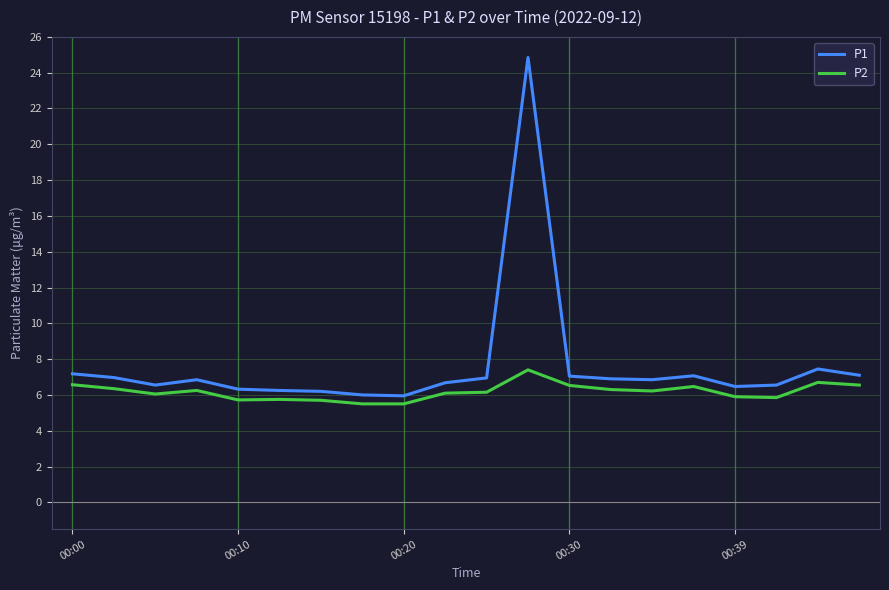

In P1, how many points are lower than both neighbors (excluding endpoints)?

4